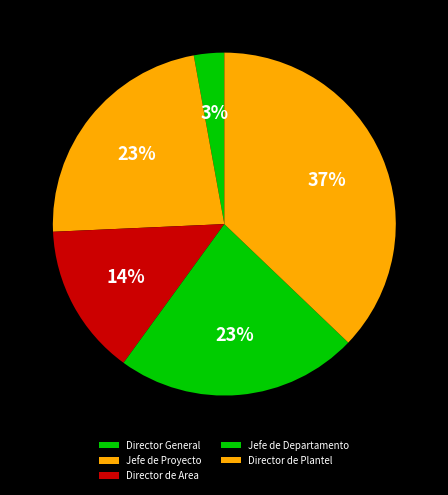

Count the number of slices in the pie.

5